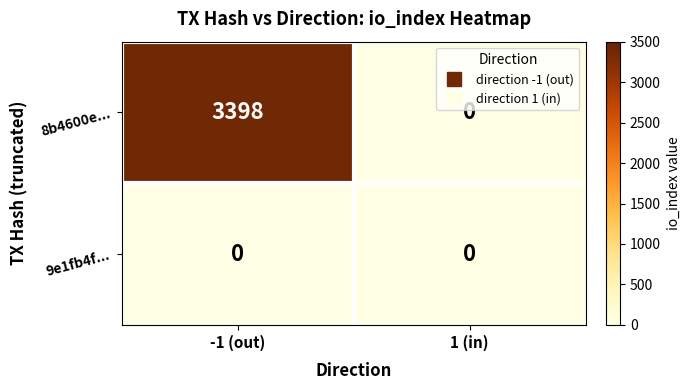

Which label corresponds to the largest value in the chart?

-1 (out)